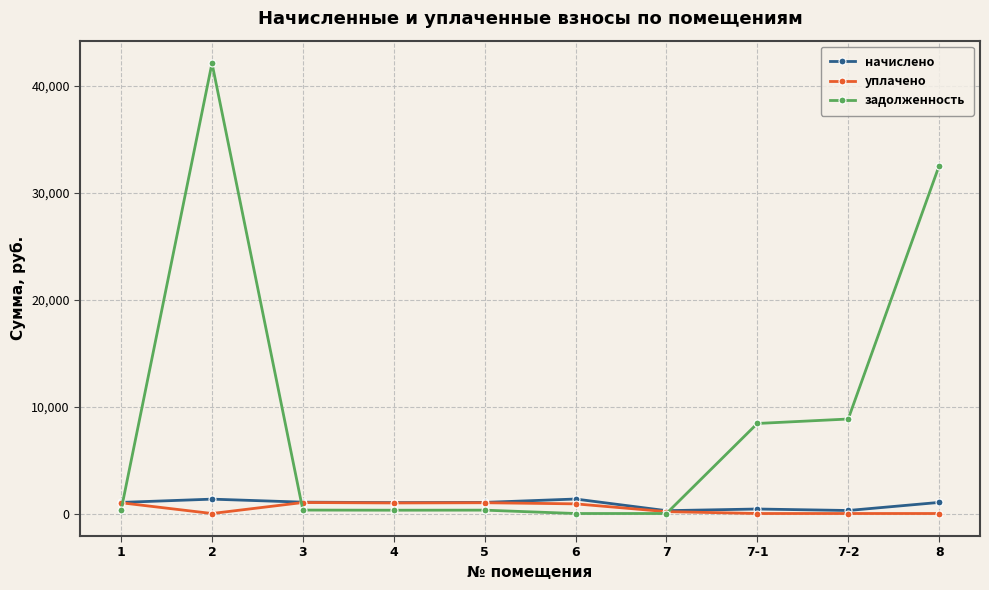

What is the label of the 8th point from the left?

7-1